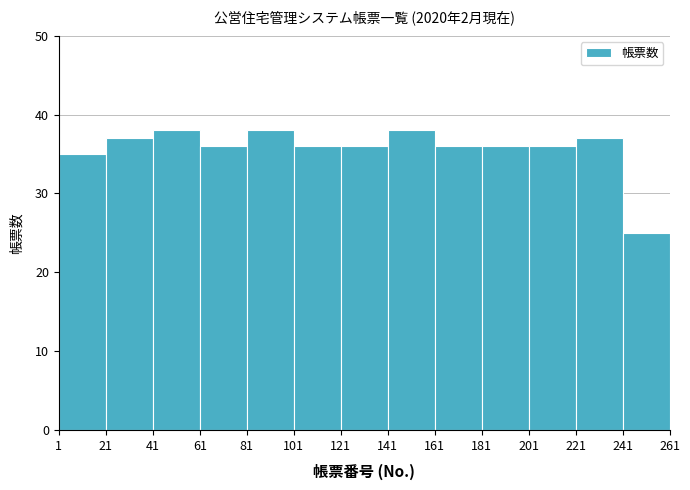

Reading left to right, transcribe this chart: for each bar, give the range it covers on the x-axis and its height. The values are not printed on the chart, so give them approximately, as read against the axis.

1 to 21: 35
21 to 41: 37
41 to 61: 38
61 to 81: 36
81 to 101: 38
101 to 121: 36
121 to 141: 36
141 to 161: 38
161 to 181: 36
181 to 201: 36
201 to 221: 36
221 to 241: 37
241 to 261: 25